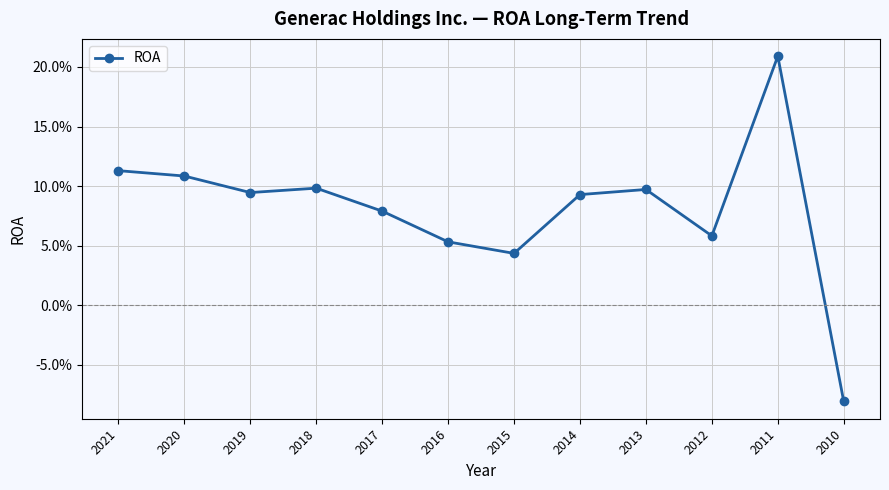

What is the approximate value at 2010?

-0.1